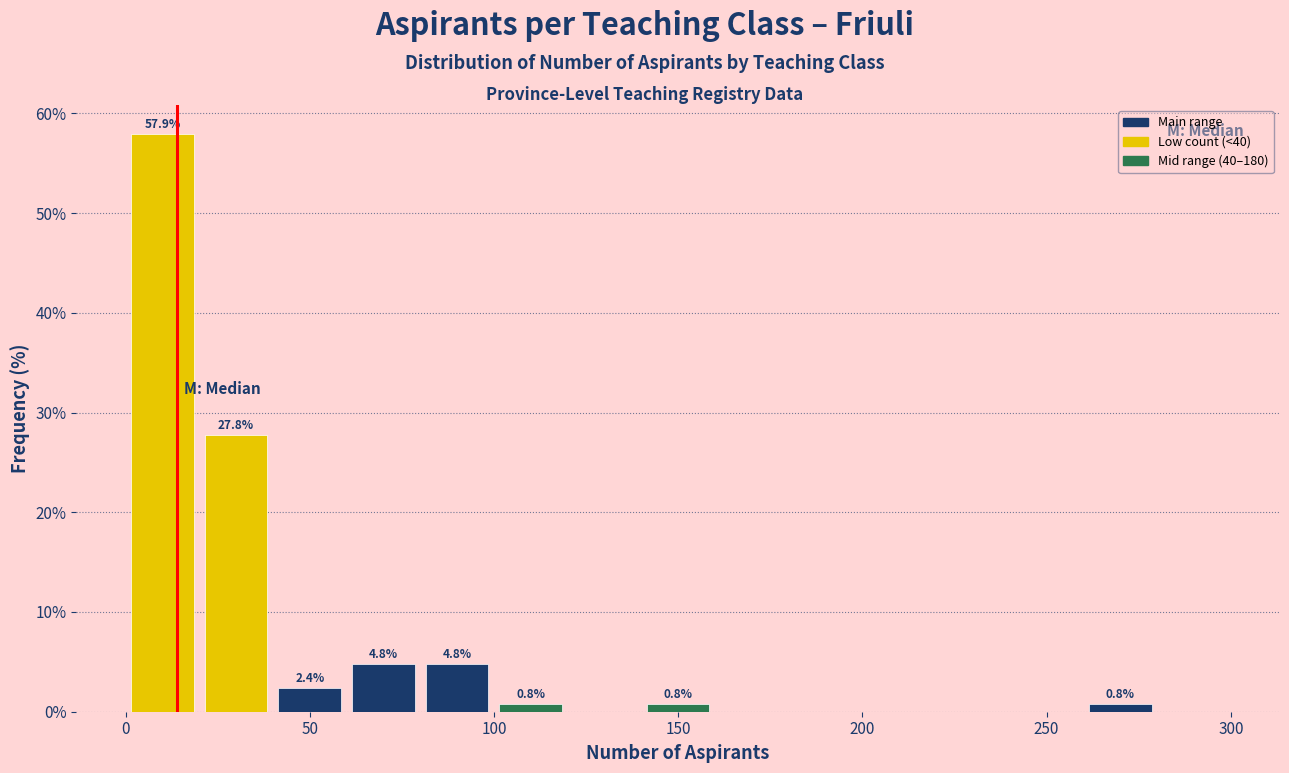

Which range on the x-axis has the tallest bar?

0 to 20